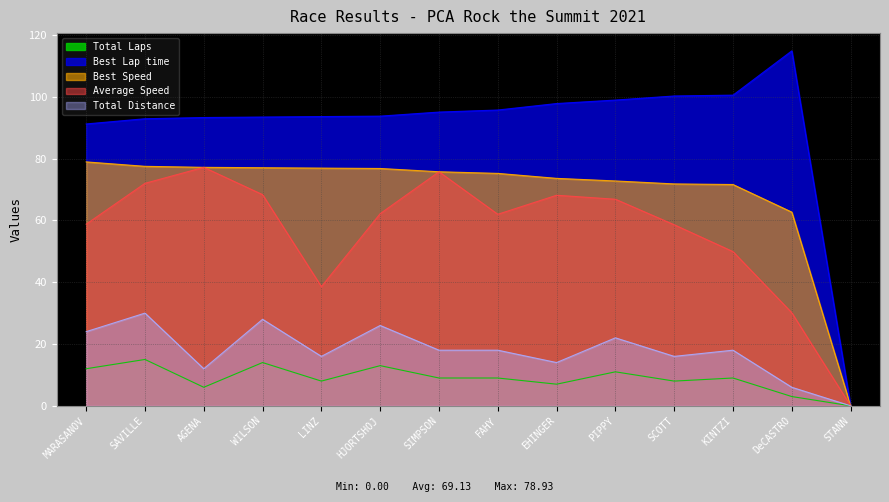

What is the difference between the maximum and second lowest values in the Best Lap time series?

23.7